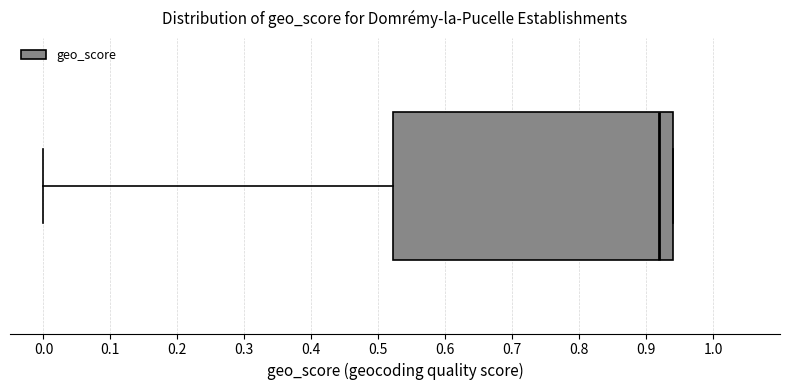

Read this box plot against the x-axis: the position of the median line, the range covered by the box, and the ends of both whiskers. The values are not printed on the chart, so give them approximately, as read against the axis.

median 0.92, box 0.52 to 0.94, whiskers 0.00 to 0.94